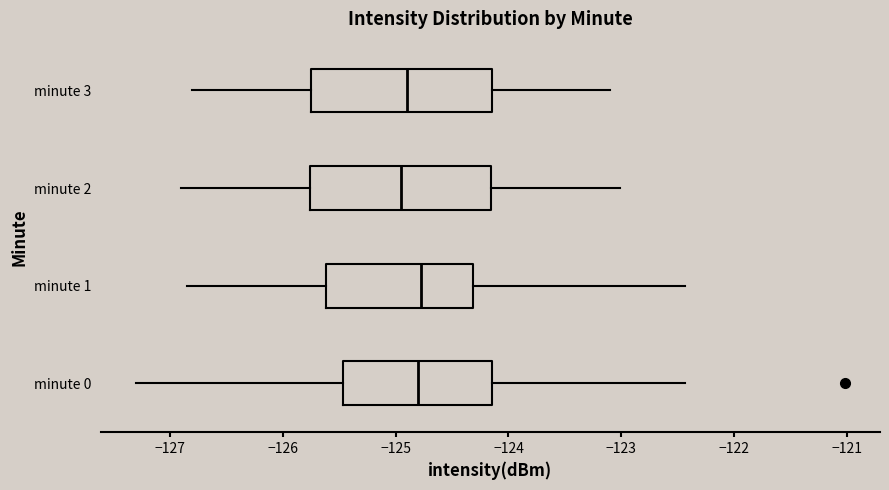

Where does the left whisker of the box for minute 2 end on the x-axis? The values are not printed on the chart, so give them approximately, as read against the axis.

-126.9